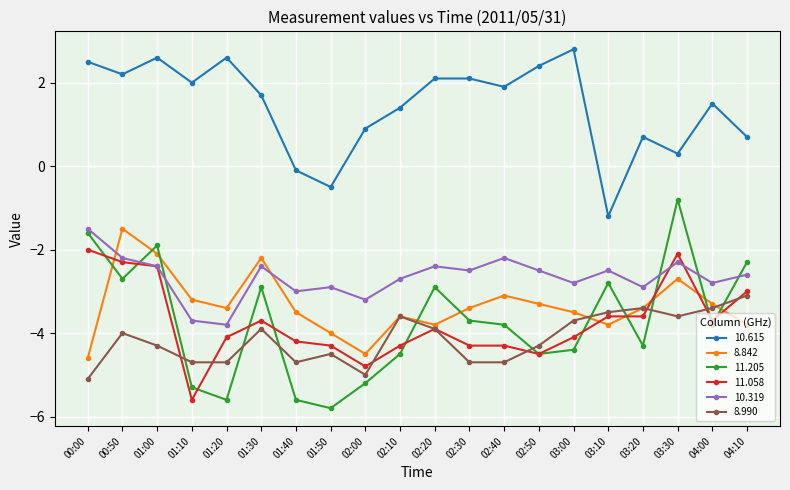

What is the label of the 1st point from the left?

00:00